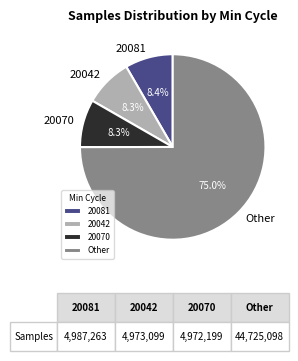

To the nearest percent, what is the average slice percentage?

25%